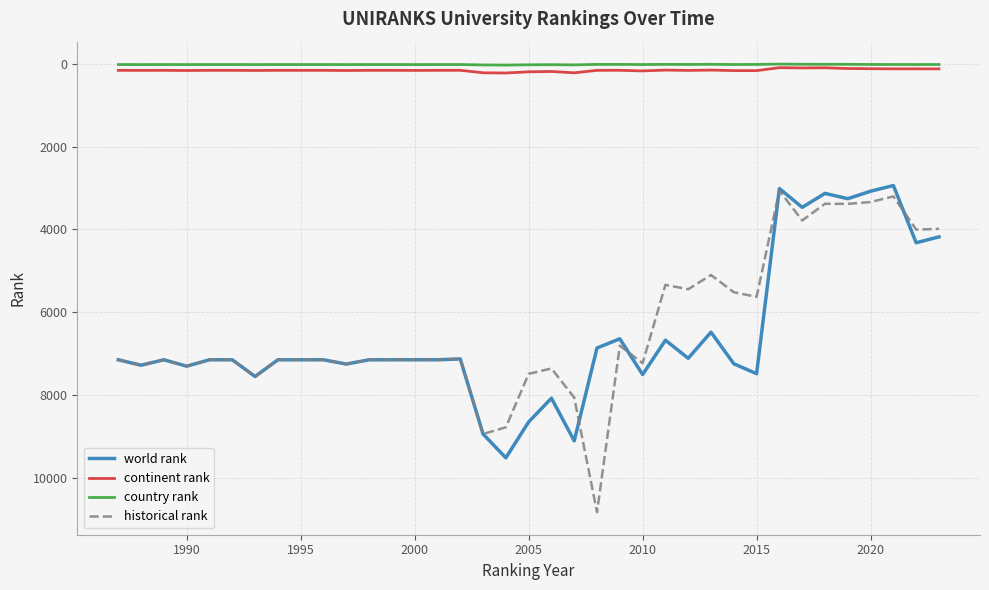

Is this an area chart (filled region under the line)?

No